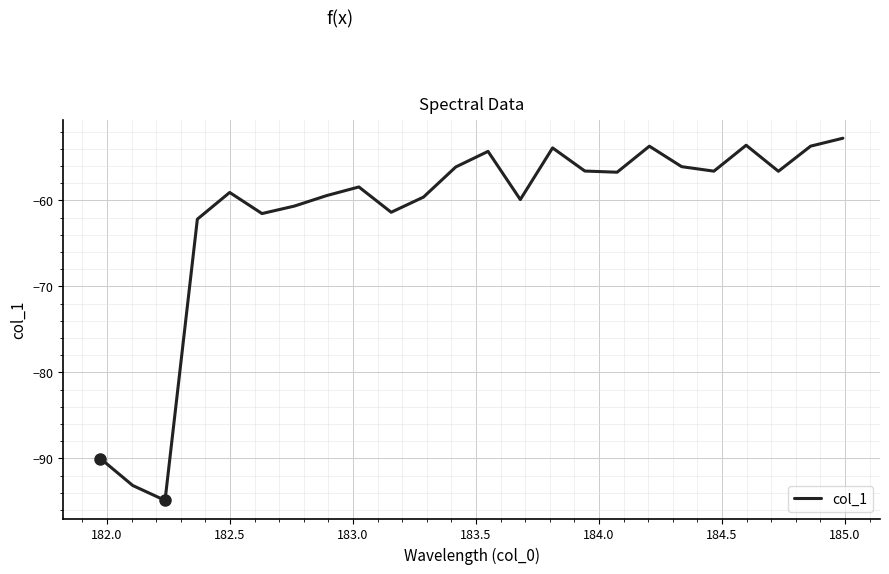

What is the greatest value displayed?

-52.8